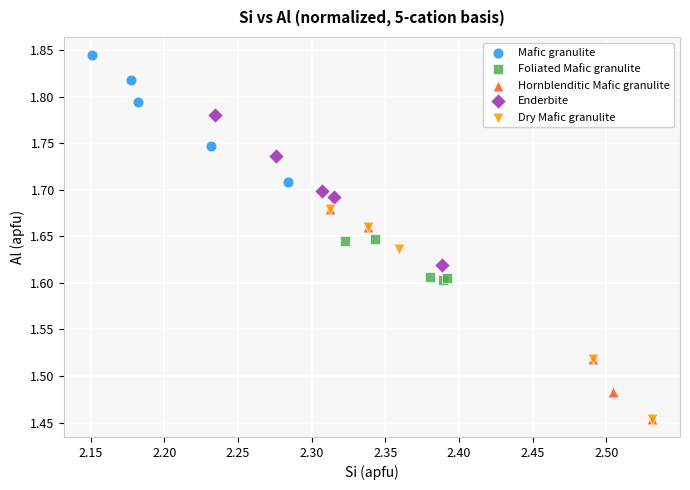

Which series contains the highest Y value?

Mafic granulite